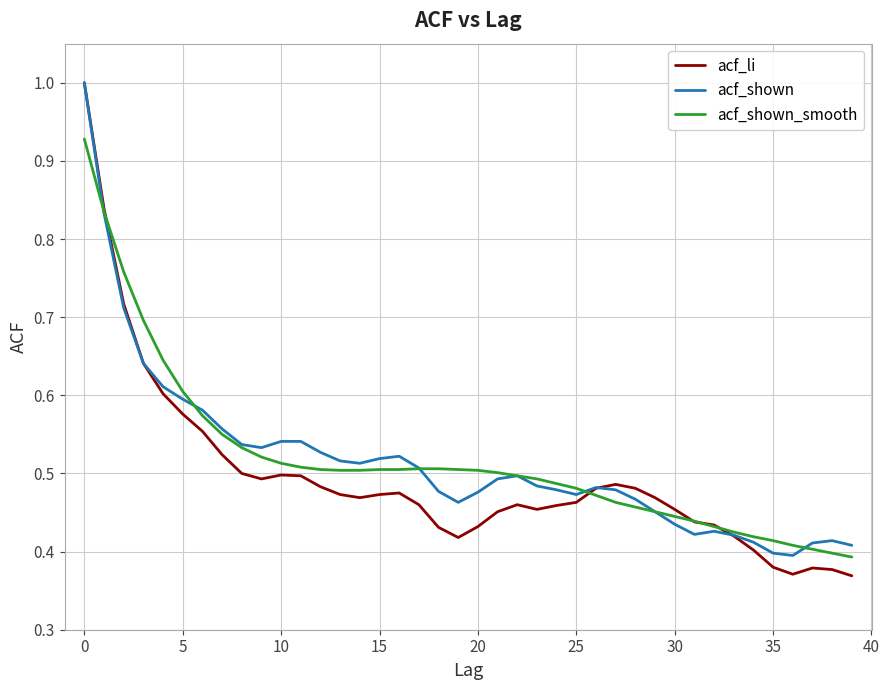

What is the maximum value shown in the chart?

1.0